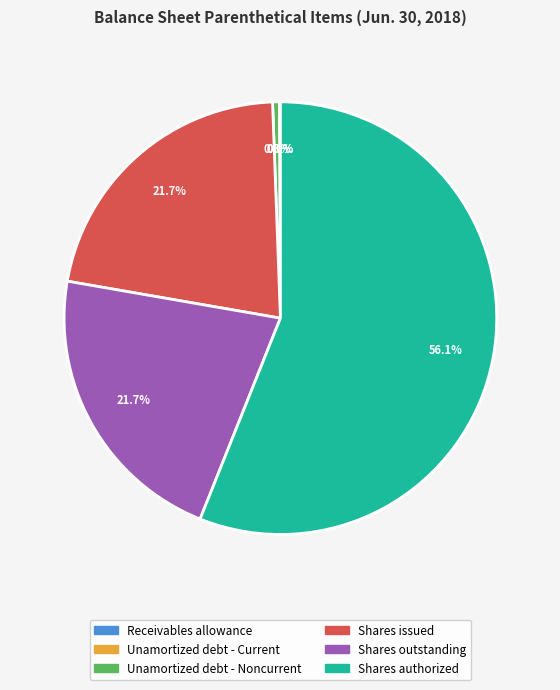

Is there any slice that represents more than half of the pie?

Yes